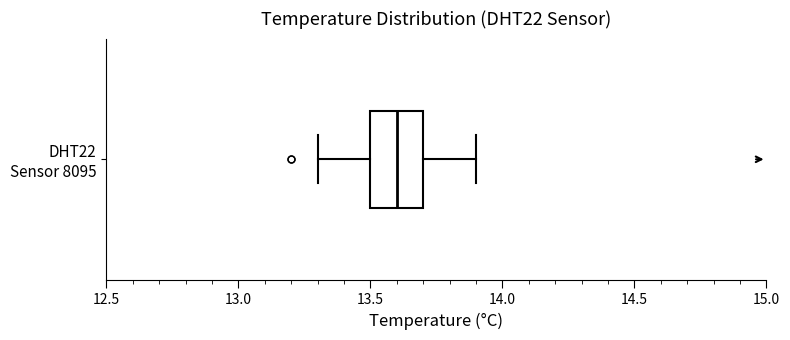

Read this box plot against the x-axis: the position of the median line, the range covered by the box, and the ends of both whiskers. The values are not printed on the chart, so give them approximately, as read against the axis.

median 13.6, box 13.5 to 13.7, whiskers 13.3 to 13.9